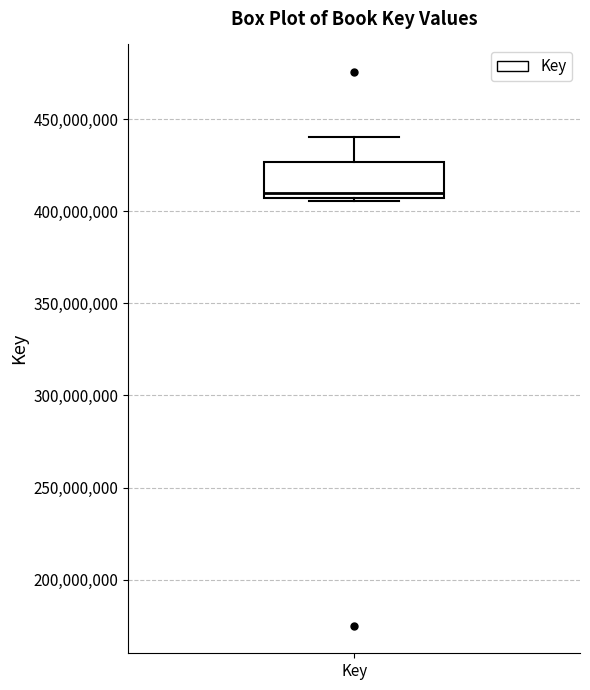

Where is the lower edge of the box for Key on the y-axis? The values are not printed on the chart, so give them approximately, as read against the axis.

405000000